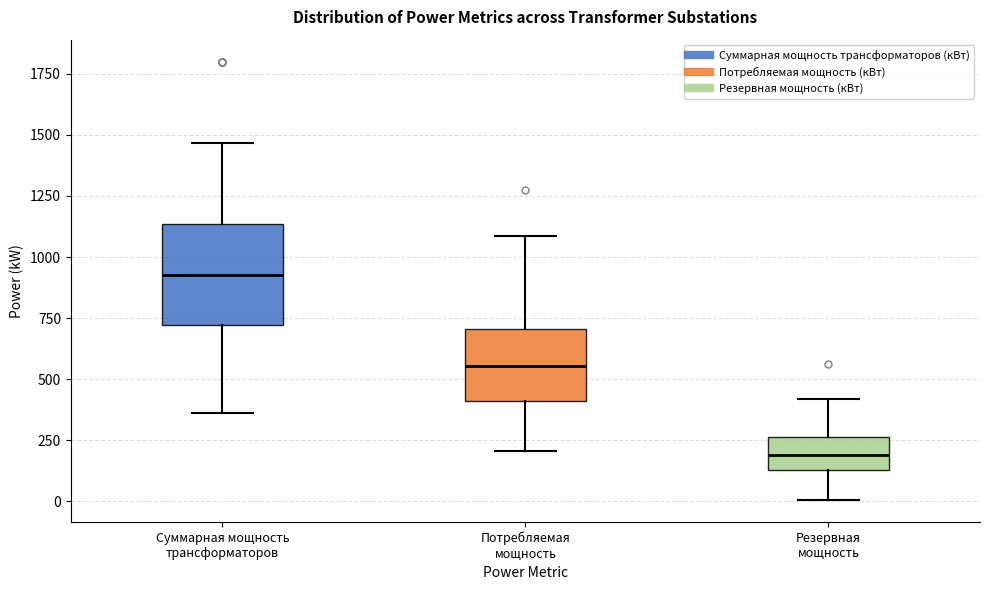

Reading left to right, read every box against the y-axis: the position of its median line, the range the box covers, and the ends of its whiskers. The values are not printed on the chart, so give them approximately, as read against the axis.

Суммарная мощность трансформаторов: median 950, box 700 to 1150, whiskers 350 to 1450
Потребляемая мощность: median 550, box 400 to 700, whiskers 200 to 1100
Резервная мощность: median 200, box 150 to 250, whiskers 0 to 400